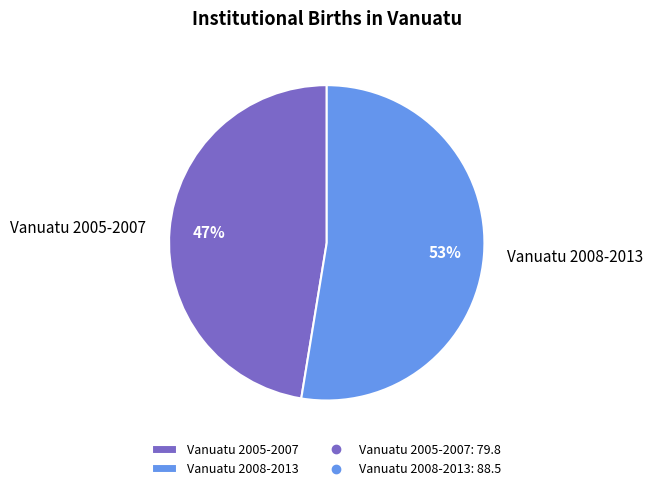

Is it true that Vanuatu 2008-2013 is 53% of the pie?

True